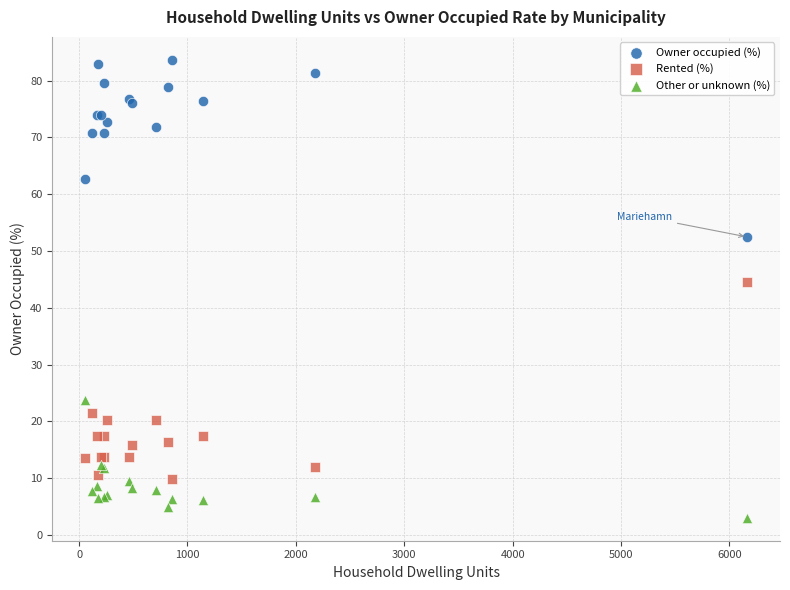

What is the X range (max minus min) for the scatter plot?

6102.0